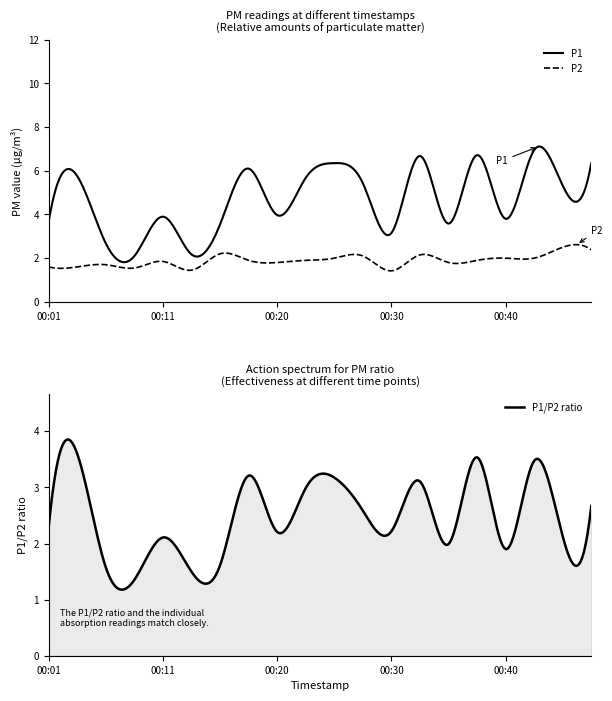

Is the value of P2 at 00:11 greater than the value of P1 at 00:28?

No